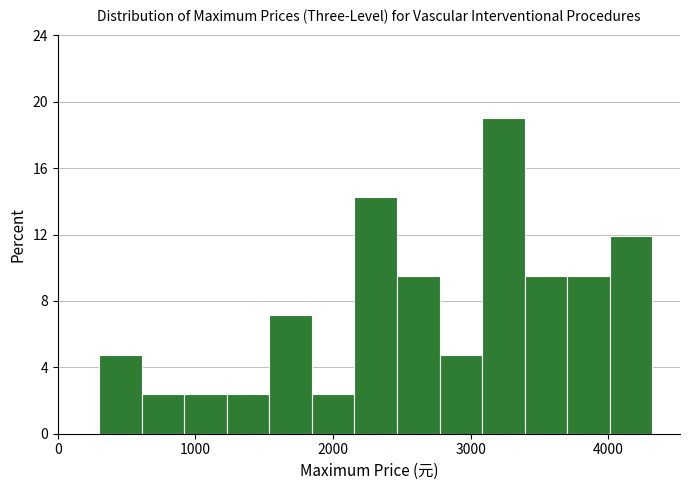

Around what value on the x-axis is the tallest bar? Give the approximate position of its centre, as read against the axis.

3200